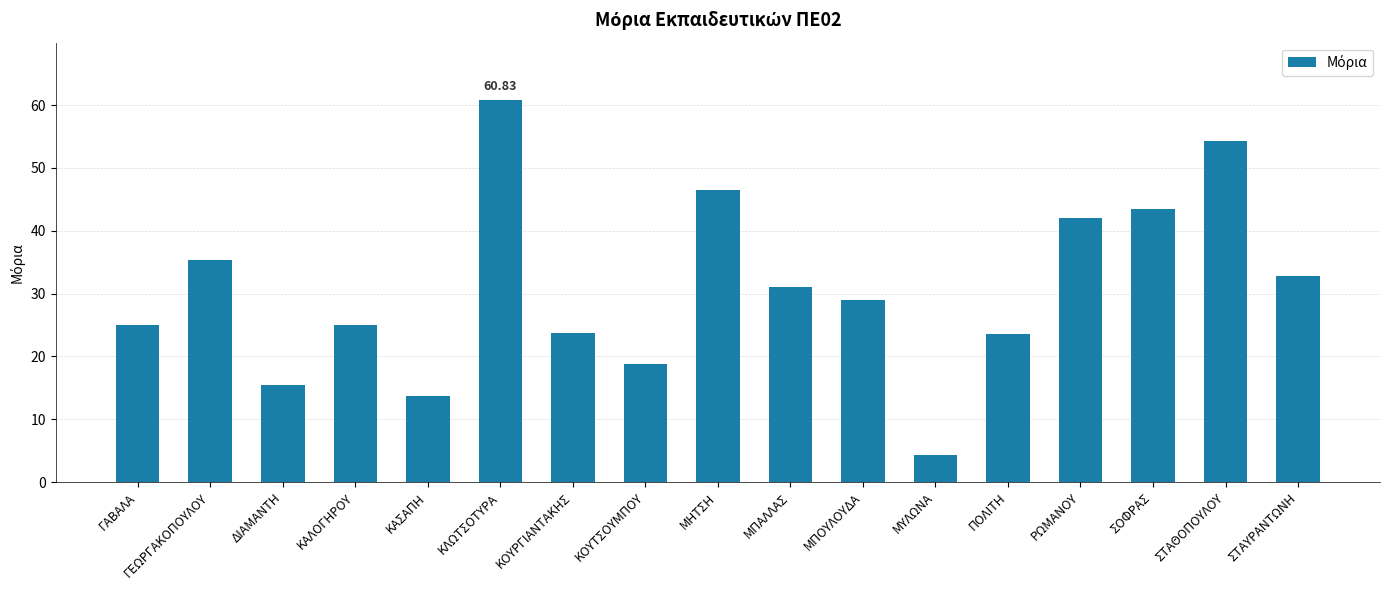

What is the difference between the second highest and second lowest values?

40.6